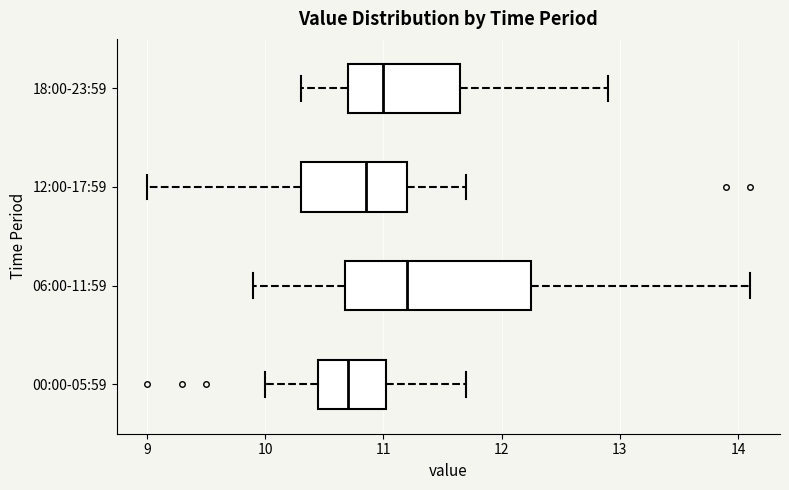

Which box has the furthest to the left median line?

00:00-05:59